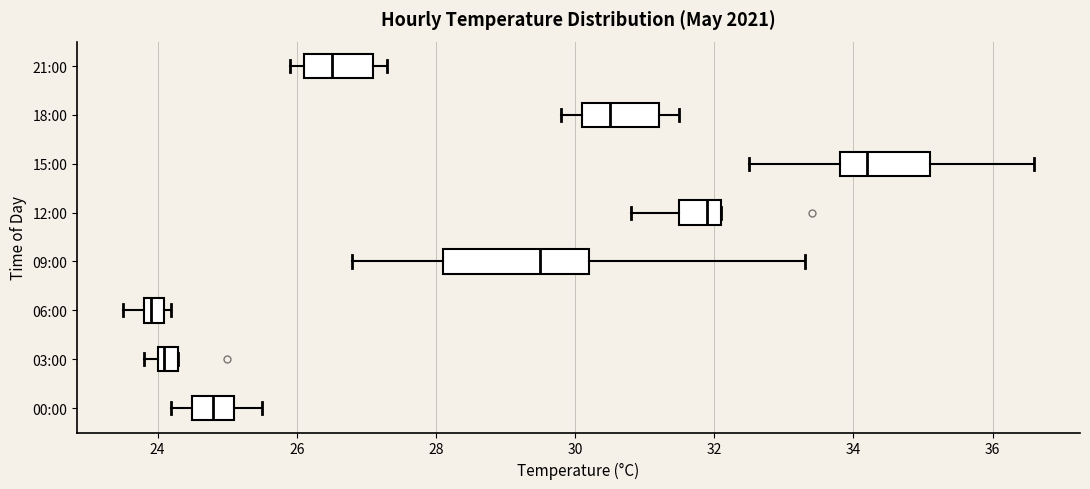

Where is the left edge of the box for 15:00 on the x-axis? The values are not printed on the chart, so give them approximately, as read against the axis.

33.8